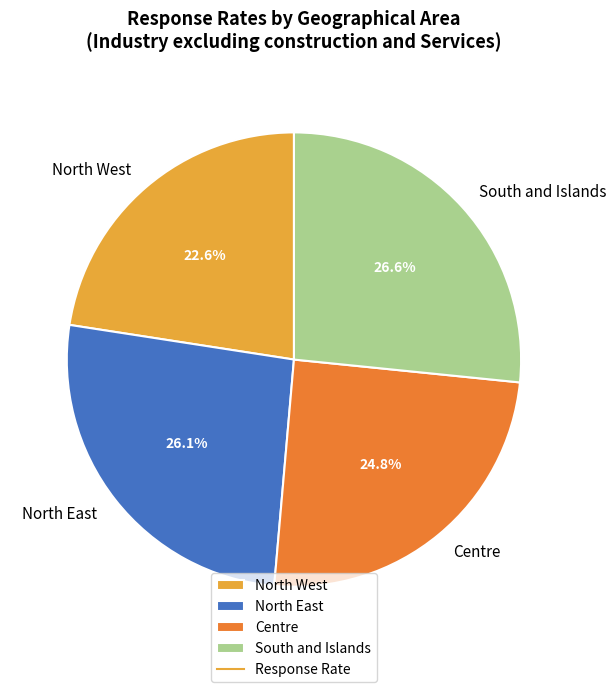

Which category has the smallest portion of the pie?

North West